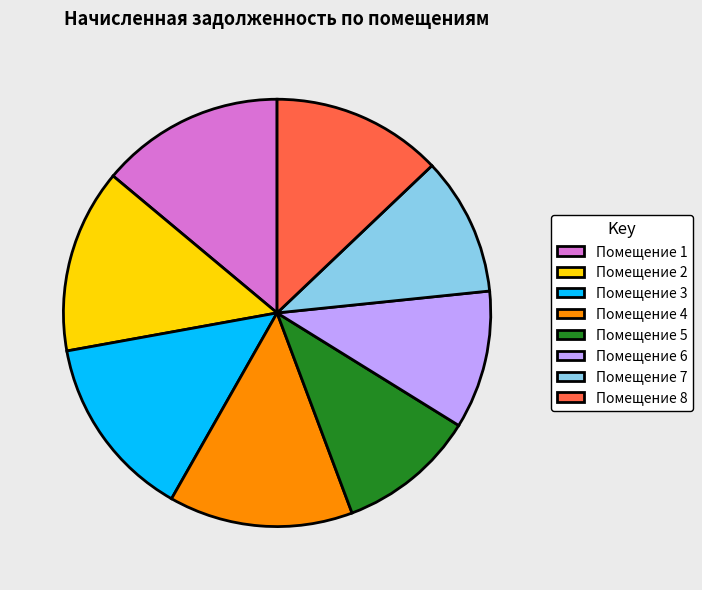

What is the ratio of the value at Помещение 2 to the value at Помещение 5?

1.3